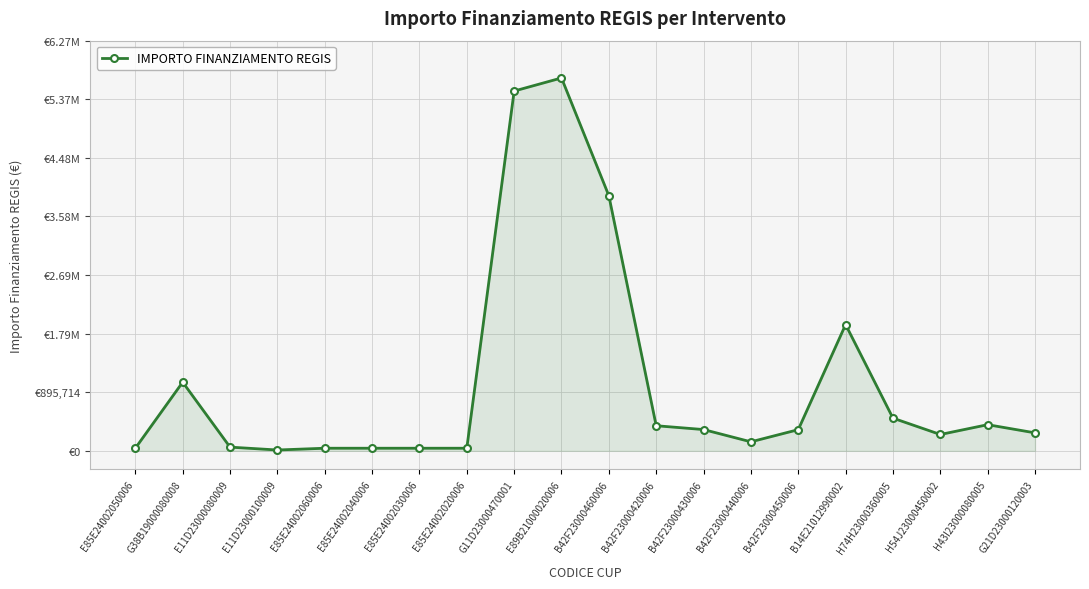

What is the sum of the values at B42F23000440006 and B42F23000420006?

522000